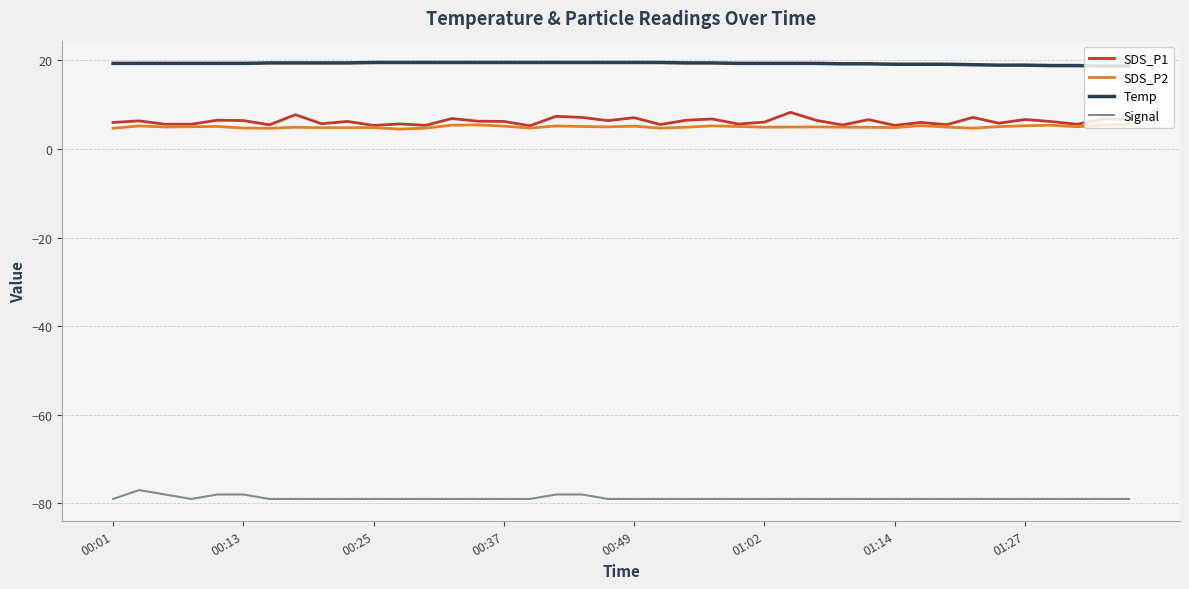

Which series has the widest spread of values?

SDS_P1